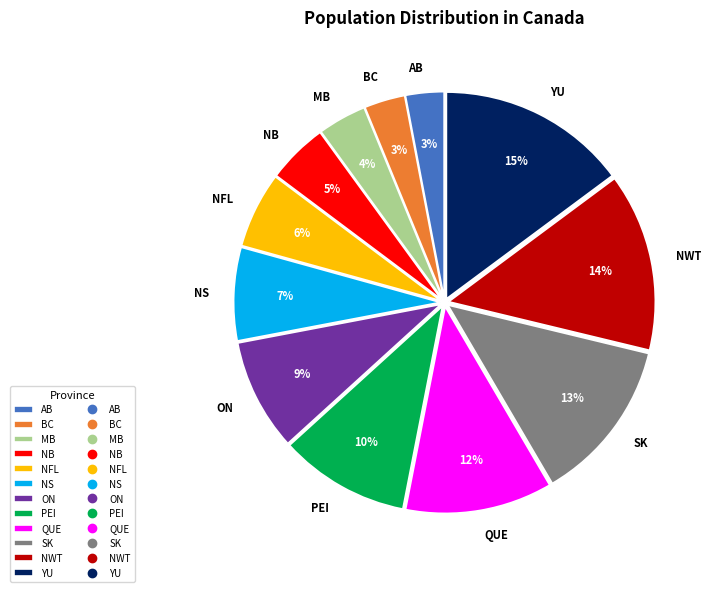

To the nearest percent, what is the difference between the largest and smallest slice percentages?

12%